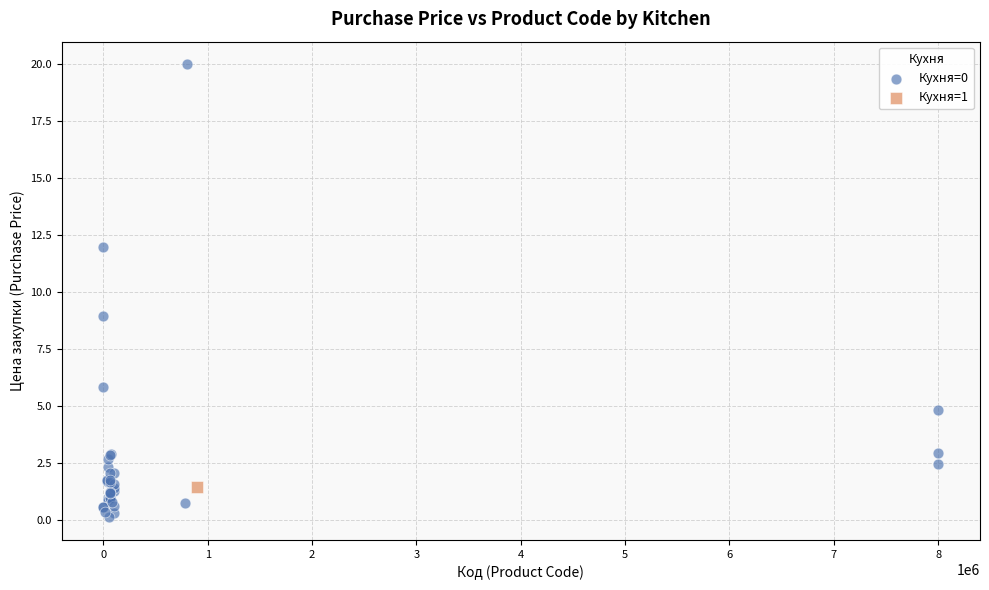

What are all the series names shown in the legend?

Кухня=0, Кухня=1